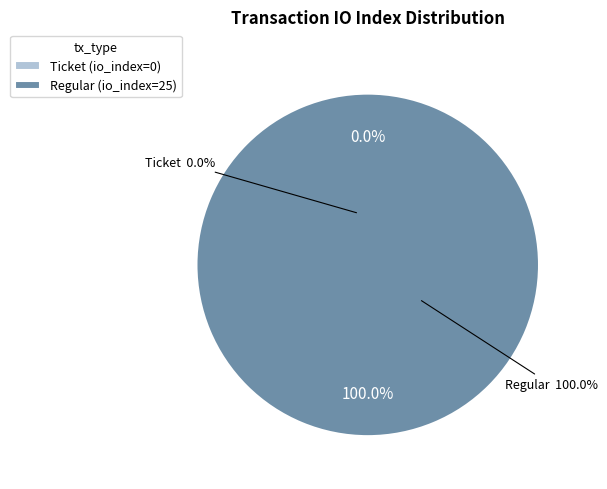

Which category accounts for the majority?

Regular (io_index=25)